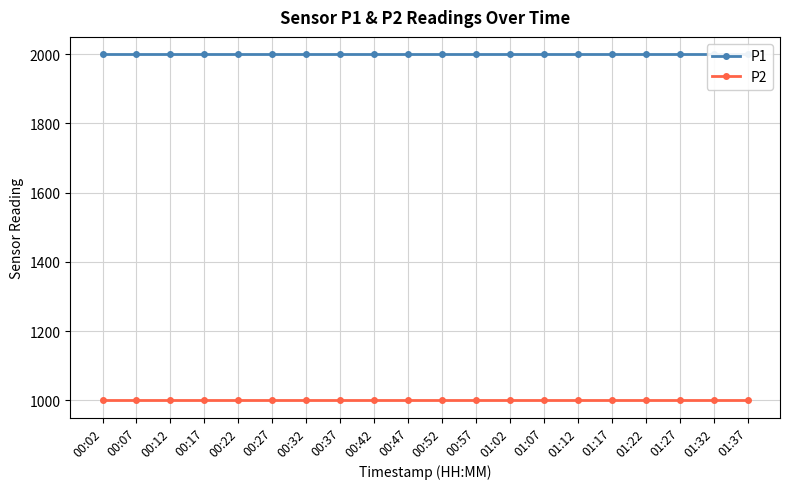

List the series in order of their overall mean, lowest first.

P2, P1